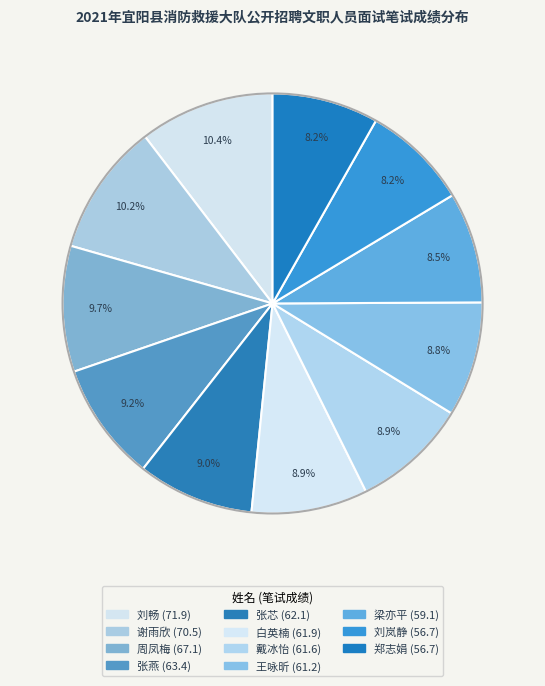

To the nearest percent, what is the combined percentage of 郑志娟 and 张芯?

17%